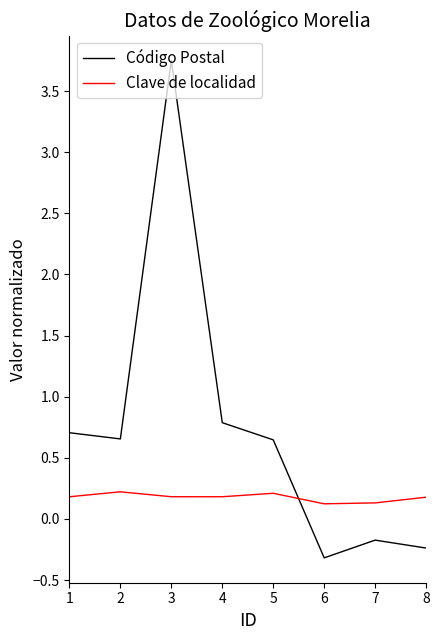

Which series has the largest total across all categories?

Código Postal